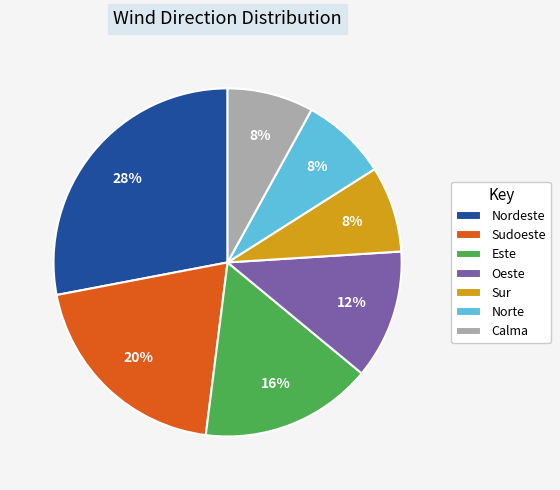

Is it true that Norte is 8% of the pie?

True